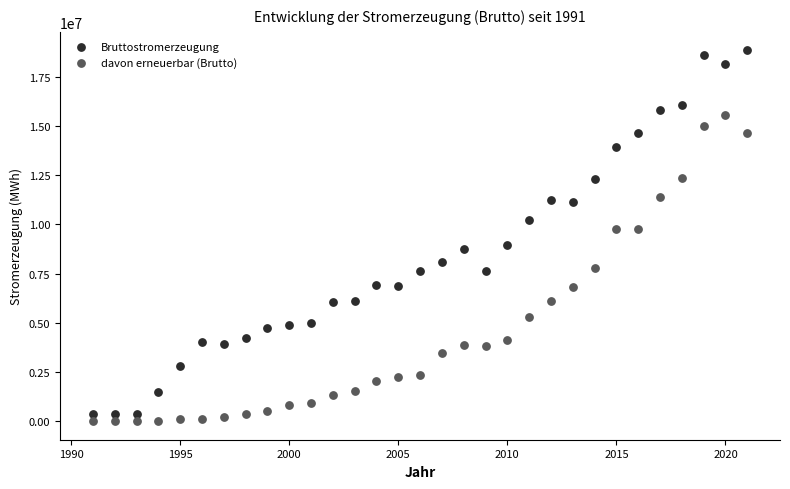

Which series has the widest spread of Y values?

Bruttostromerzeugung